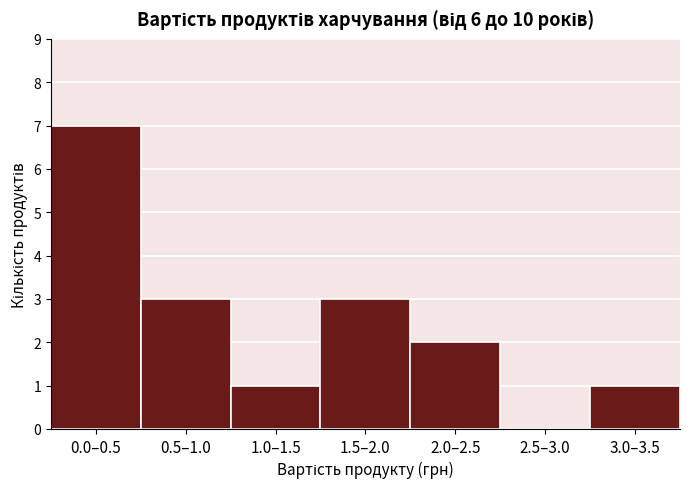

Reading left to right, extract all data points from this chart.

0.0–0.5=7	0.5–1.0=3	1.0–1.5=1	1.5–2.0=3	2.0–2.5=2	2.5–3.0=0	3.0–3.5=1